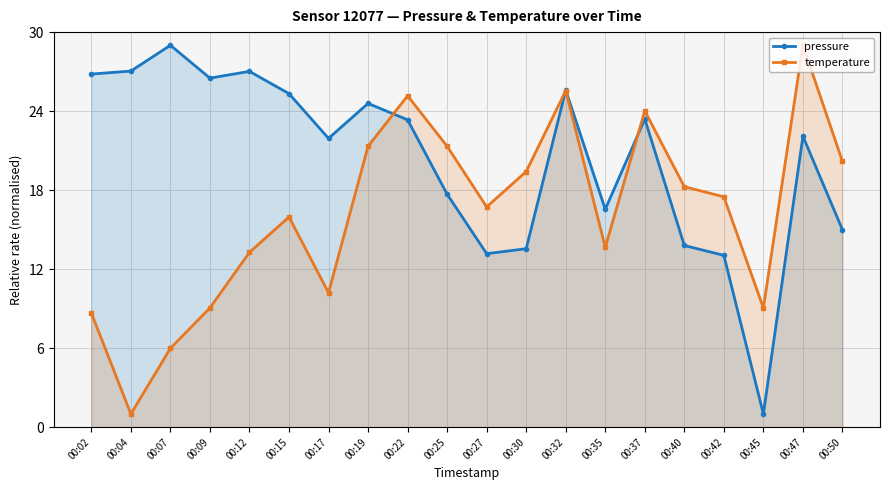

Between 00:25 and 00:30, which series saw the biggest shift?

pressure